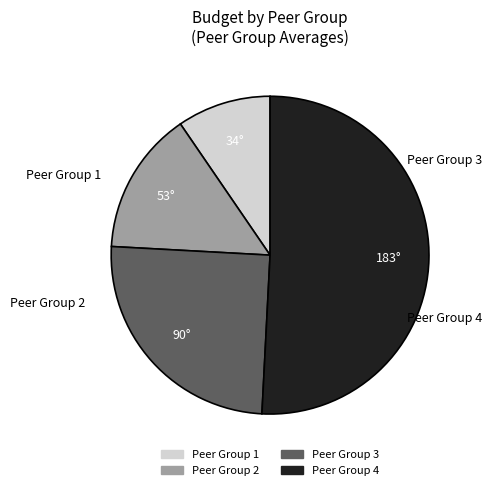

Between Peer Group 1 and Peer Group 2, which is larger?

Peer Group 2